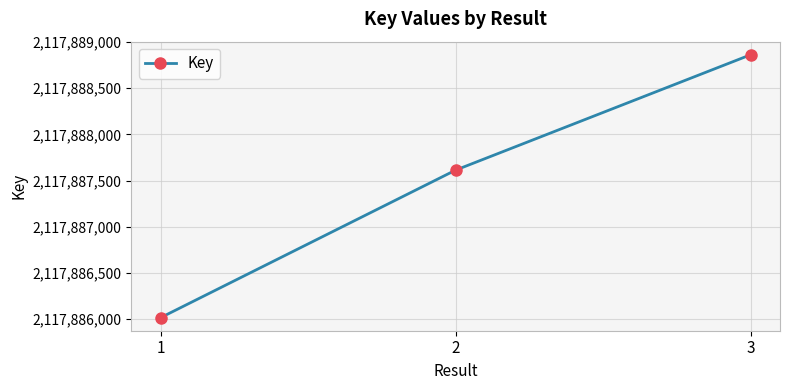

Reading left to right, what are all the values shown in this chart?

2117886018	2117887614	2117888862